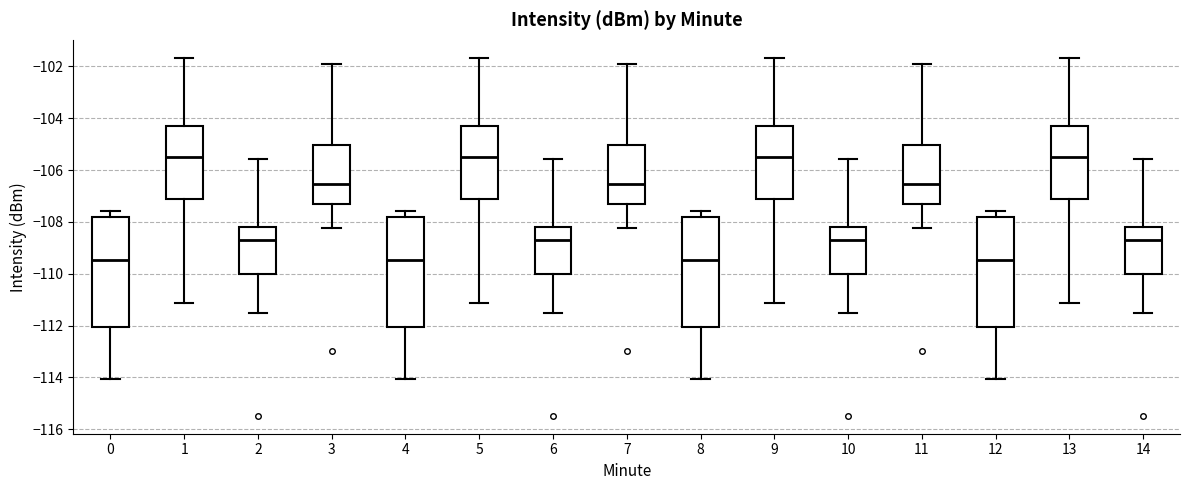

Reading left to right, read every box against the y-axis: the position of its median line, the range the box covers, and the ends of its whiskers. The values are not printed on the chart, so give them approximately, as read against the axis.

0: median -109.4, box -112.0 to -107.8, whiskers -114.0 to -107.6
1: median -105.4, box -107.2 to -104.2, whiskers -111.2 to -101.6
2: median -108.6, box -110.0 to -108.2, whiskers -111.4 to -105.6
3: median -106.6, box -107.2 to -105.0, whiskers -108.2 to -102.0
4: median -109.4, box -112.0 to -107.8, whiskers -114.0 to -107.6
5: median -105.4, box -107.2 to -104.2, whiskers -111.2 to -101.6
6: median -108.6, box -110.0 to -108.2, whiskers -111.4 to -105.6
7: median -106.6, box -107.2 to -105.0, whiskers -108.2 to -102.0
8: median -109.4, box -112.0 to -107.8, whiskers -114.0 to -107.6
9: median -105.4, box -107.2 to -104.2, whiskers -111.2 to -101.6
10: median -108.6, box -110.0 to -108.2, whiskers -111.4 to -105.6
11: median -106.6, box -107.2 to -105.0, whiskers -108.2 to -102.0
12: median -109.4, box -112.0 to -107.8, whiskers -114.0 to -107.6
13: median -105.4, box -107.2 to -104.2, whiskers -111.2 to -101.6
14: median -108.6, box -110.0 to -108.2, whiskers -111.4 to -105.6